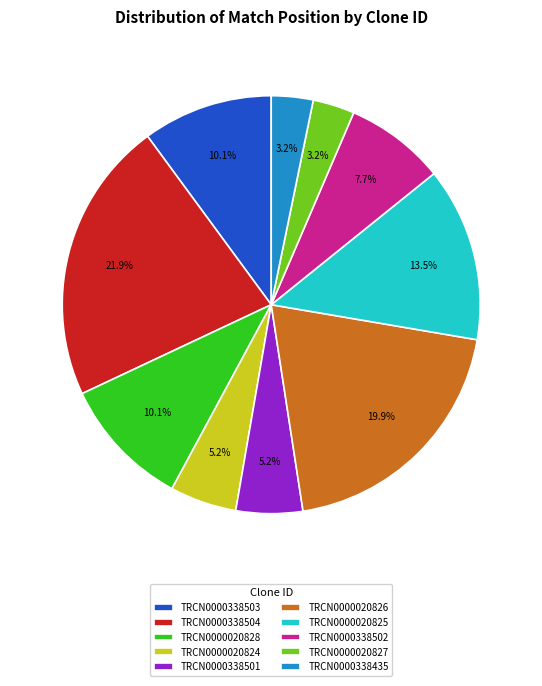

Which has a higher value, TRCN0000020826 or TRCN0000020824?

TRCN0000020826